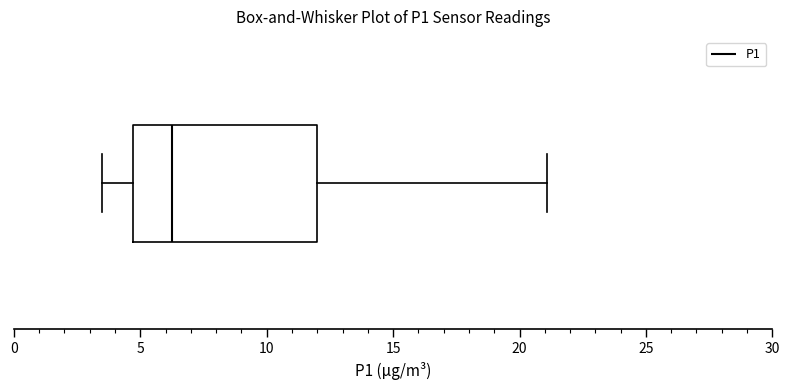

Transcribe this box plot: give where the median line is, the range the box spans, and where the two whiskers end, as read against the x-axis. The values are not printed on the chart, so give them approximately, as read against the axis.

median 6.5, box 4.5 to 12.0, whiskers 3.5 to 21.0